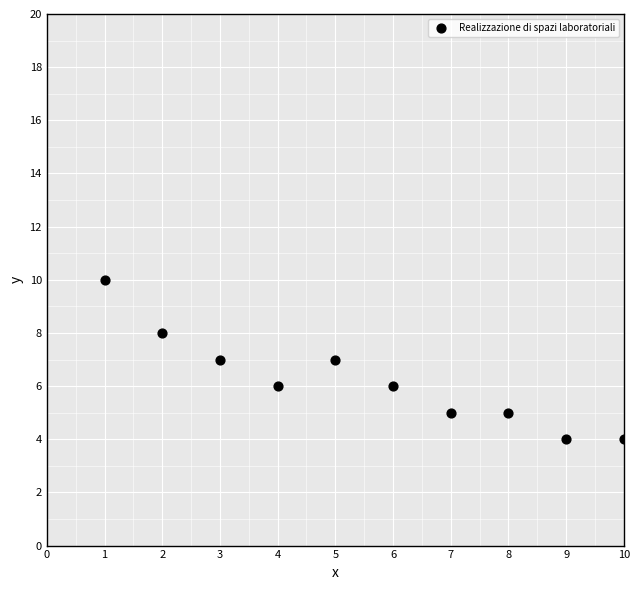

What is the range of X values (max minus min)?

9